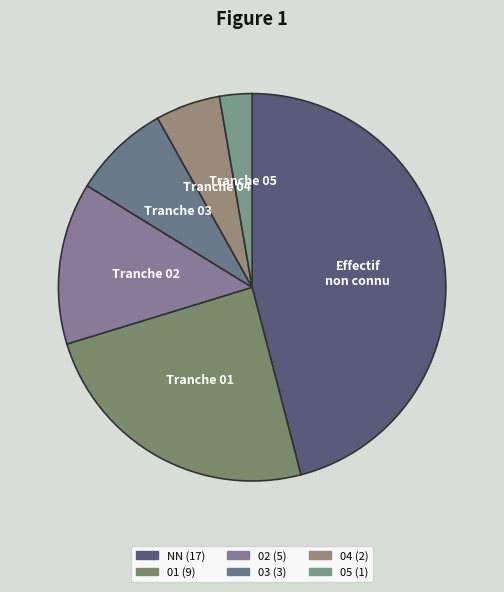

How many segments does this pie chart have?

6